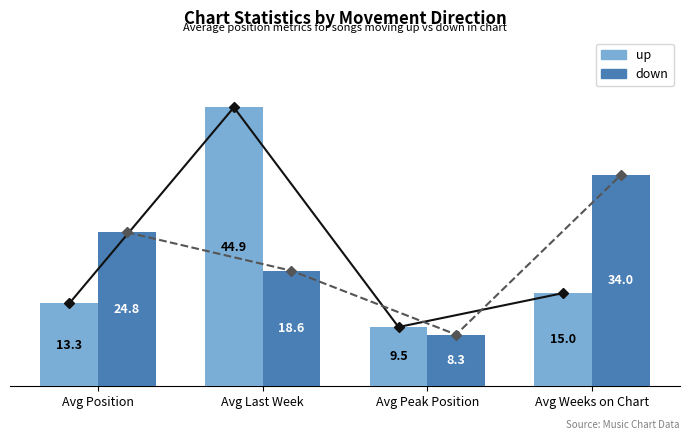

What is the value of the down bar at the 3rd from the left?

8.3